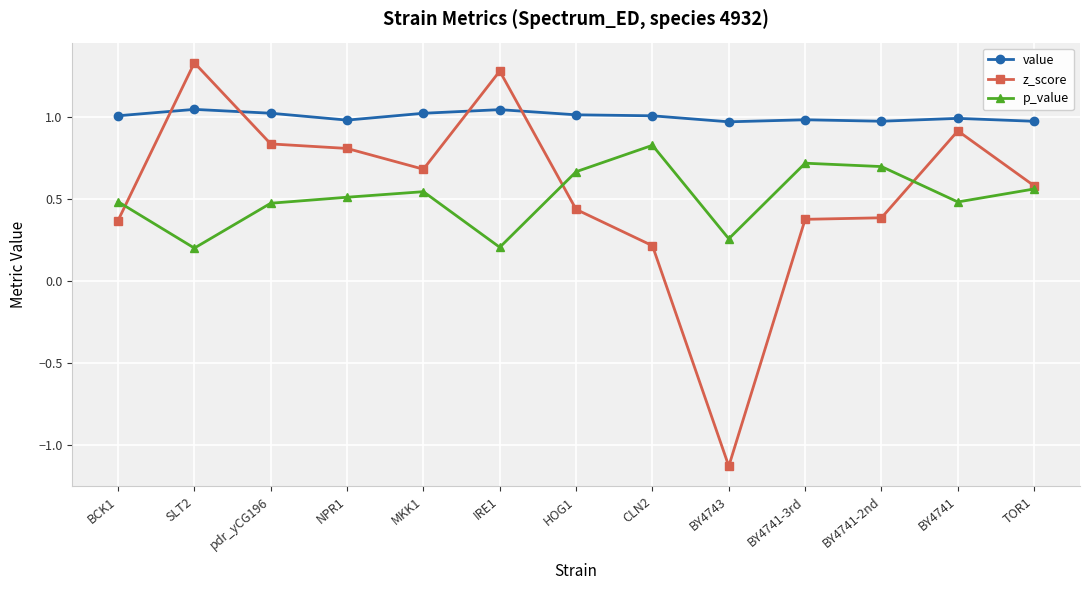

Which category has the lowest value across all series?

BY4743